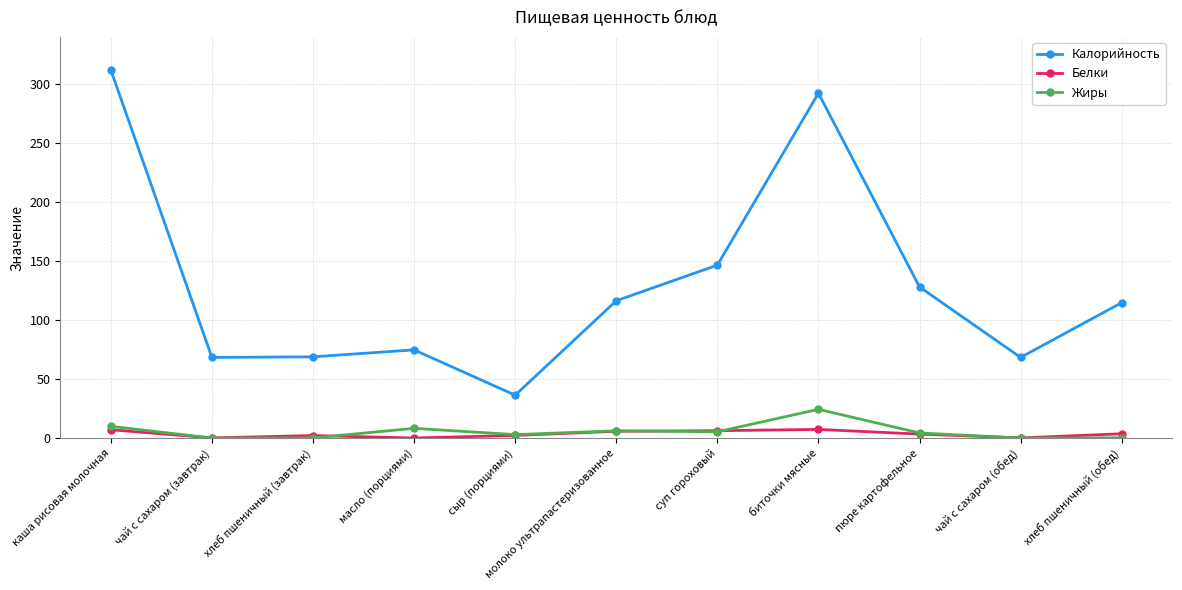

True or false: Жиры and Калорийность cross at least once.

False